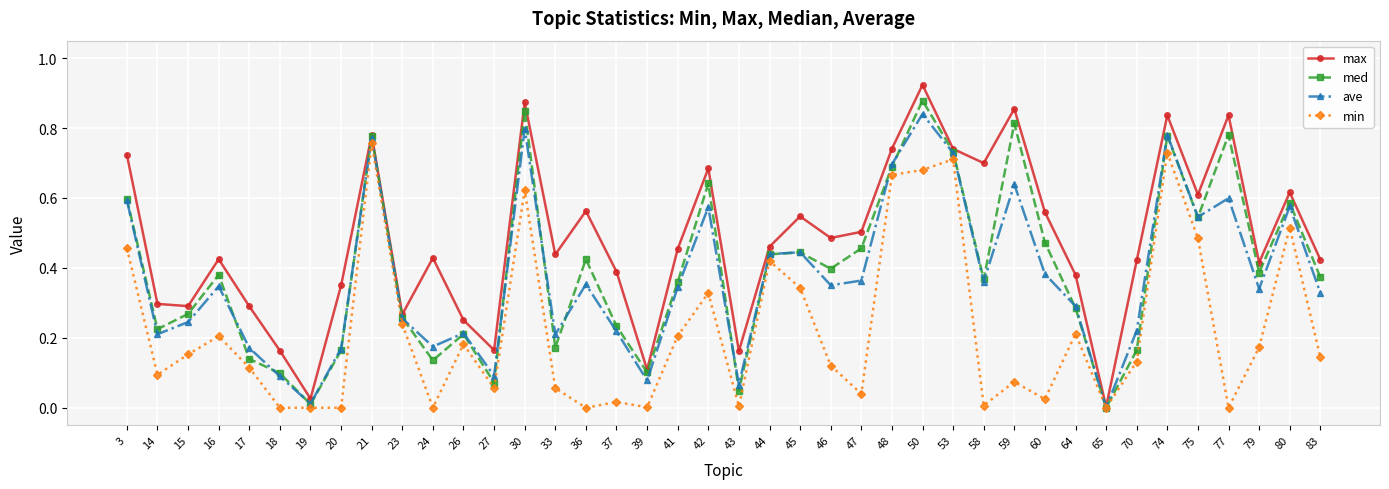

Which category has the highest value across all series?

50